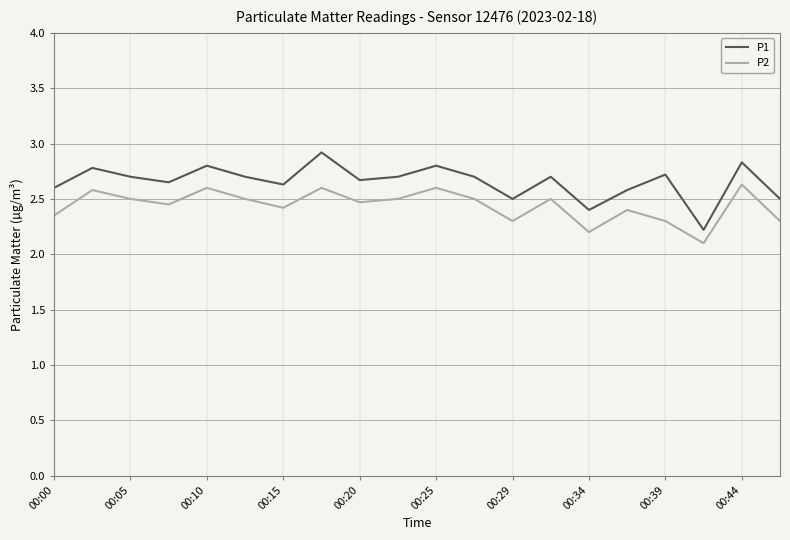

What are all the series names shown in the legend?

P1, P2